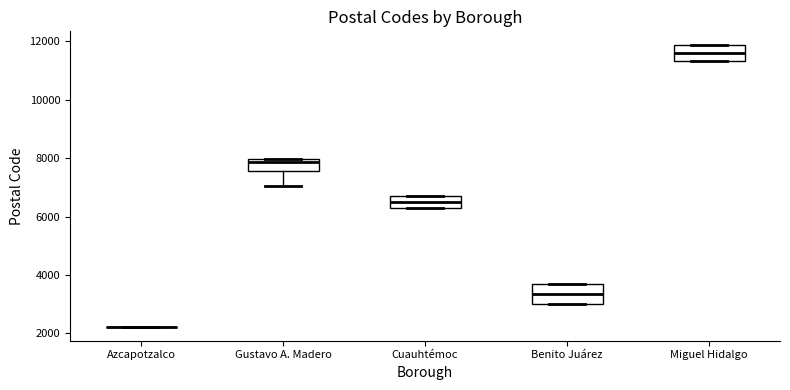

Reading left to right, transcribe this box plot: for each box, give where its median line is, the range the box spans, and where its two whiskers end, as read against the y-axis. The values are not printed on the chart, so give them approximately, as read against the axis.

Azcapotzalco: box collapsed to a line at 2200, whiskers 2200 to 2200
Gustavo A. Madero: median 7800, box 7600 to 8000, whiskers 7000 to 8000
Cuauhtémoc: median 6600, box 6400 to 6800, whiskers 6400 to 6800
Benito Juárez: median 3400, box 3000 to 3800, whiskers 3000 to 3800
Miguel Hidalgo: median 11600, box 11400 to 11800, whiskers 11400 to 11800